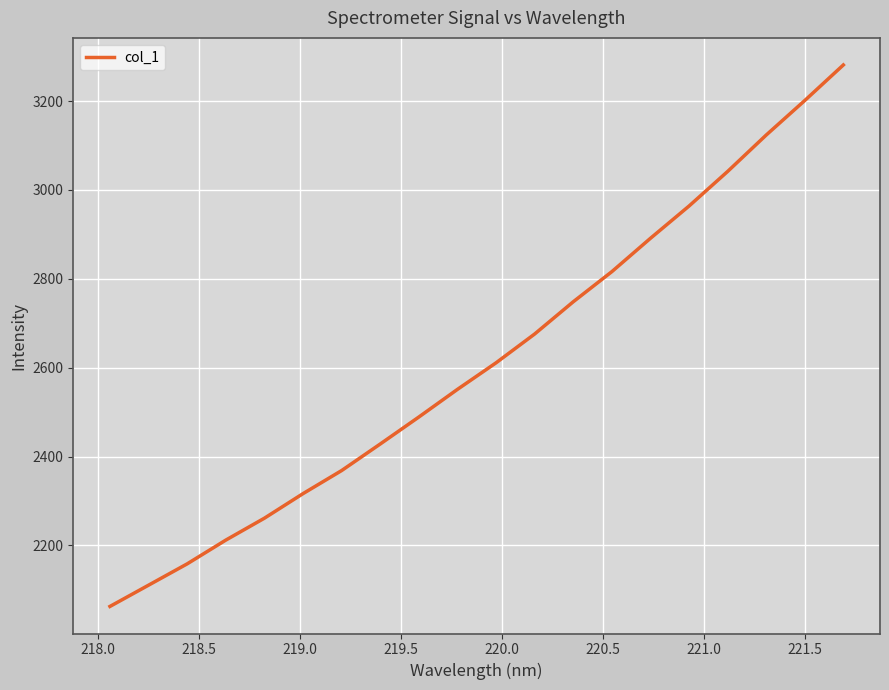

Count the number of categories in the chart.

20